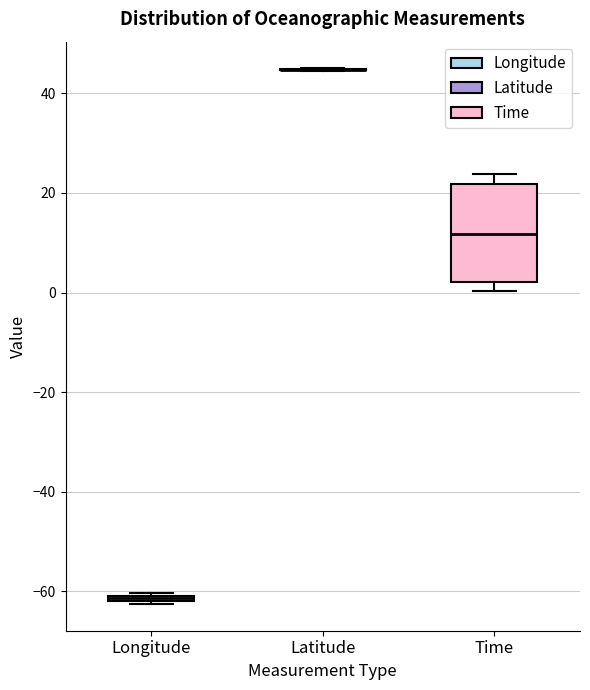

Which box is the tallest, from its lower edge to its upper edge?

Time